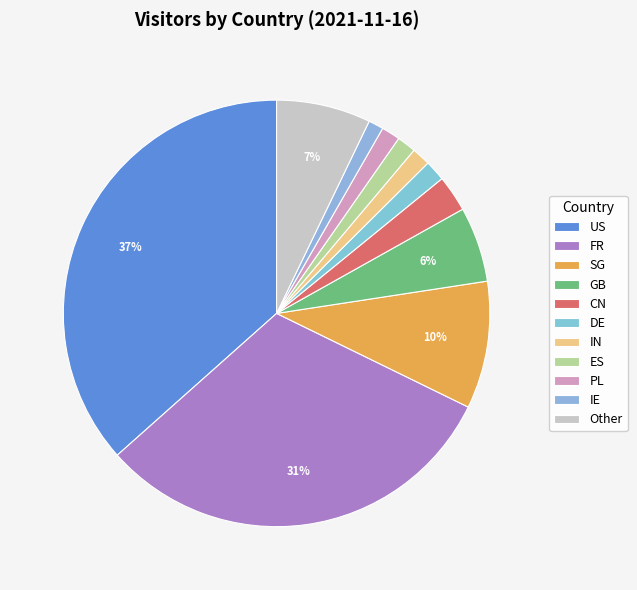

What is the change in value from SG to GB?

-3022